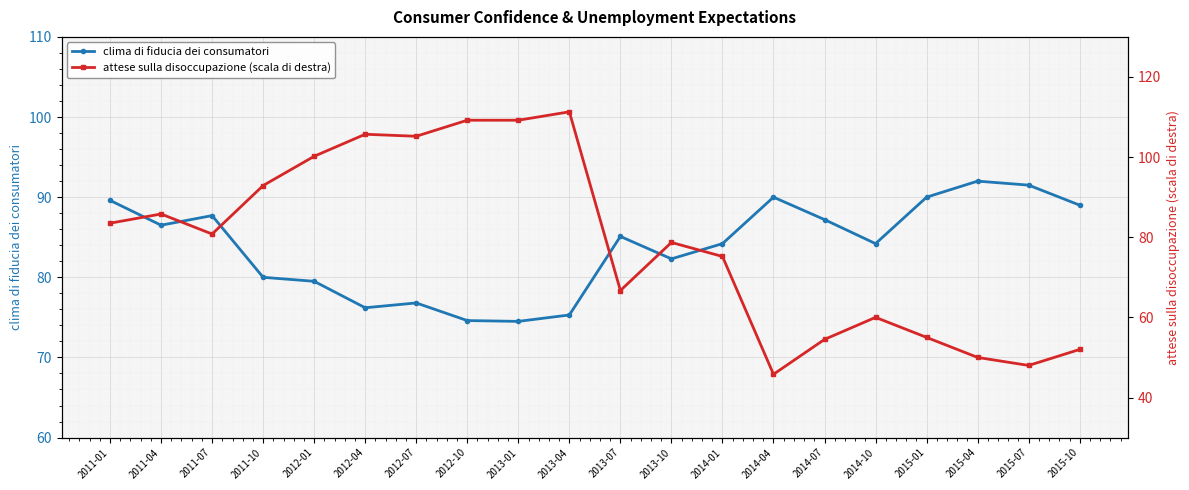

Rank the series at 2011-04 from highest to lowest value.

clima di fiducia dei consumatori, attese sulla disoccupazione (scala di destra)